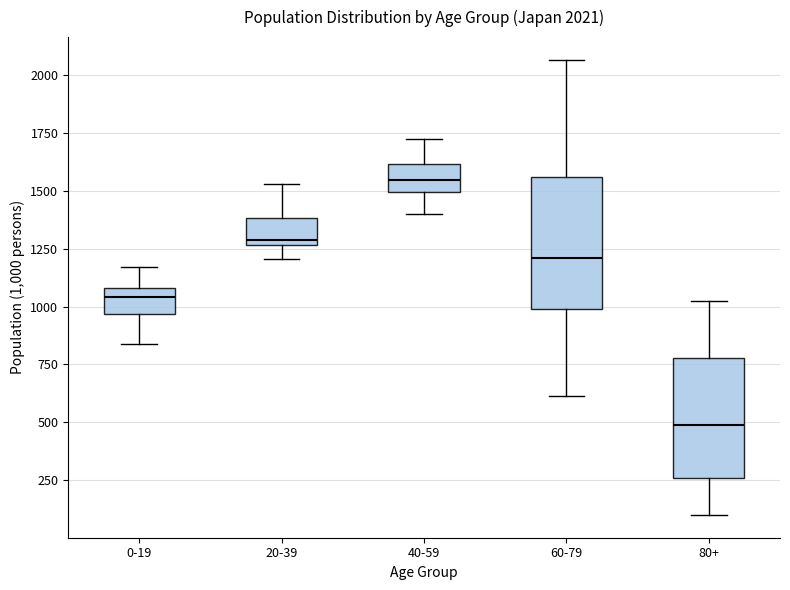

Which box has the lowest median line?

80+